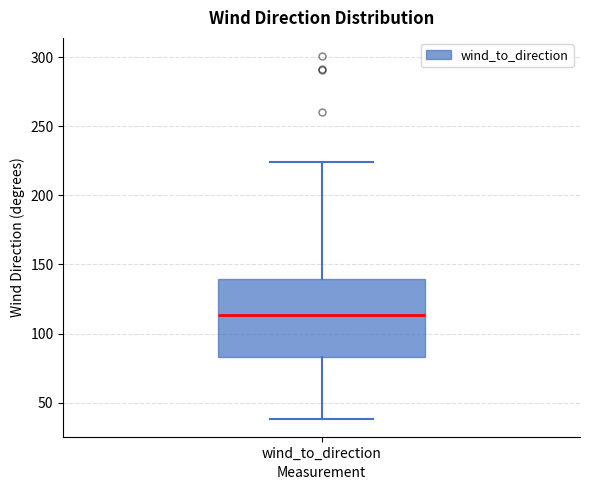

Where is the lower edge of the box for wind_to_direction on the y-axis? The values are not printed on the chart, so give them approximately, as read against the axis.

85